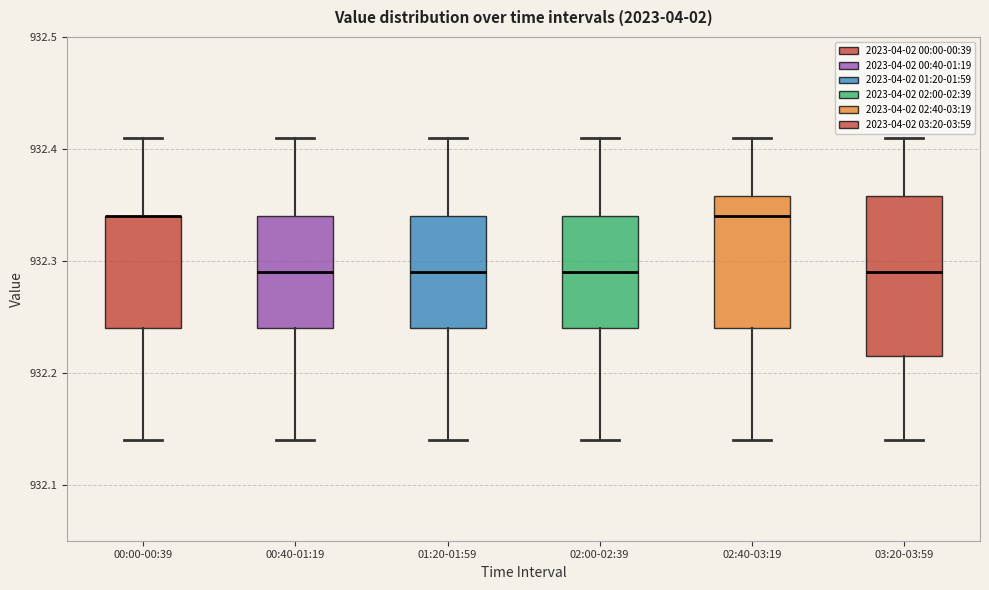

Reading left to right, transcribe this box plot: for each box, give where its median line is, the range the box spans, and where its two whiskers end, as read against the y-axis. The values are not printed on the chart, so give them approximately, as read against the axis.

00:00-00:39: median 932.34 (drawn on the box's upper edge), box 932.24 to 932.34, whiskers 932.14 to 932.41
00:40-01:19: median 932.29, box 932.24 to 932.34, whiskers 932.14 to 932.41
01:20-01:59: median 932.29, box 932.24 to 932.34, whiskers 932.14 to 932.41
02:00-02:39: median 932.29, box 932.24 to 932.34, whiskers 932.14 to 932.41
02:40-03:19: median 932.34, box 932.24 to 932.36, whiskers 932.14 to 932.41
03:20-03:59: median 932.29, box 932.22 to 932.36, whiskers 932.14 to 932.41